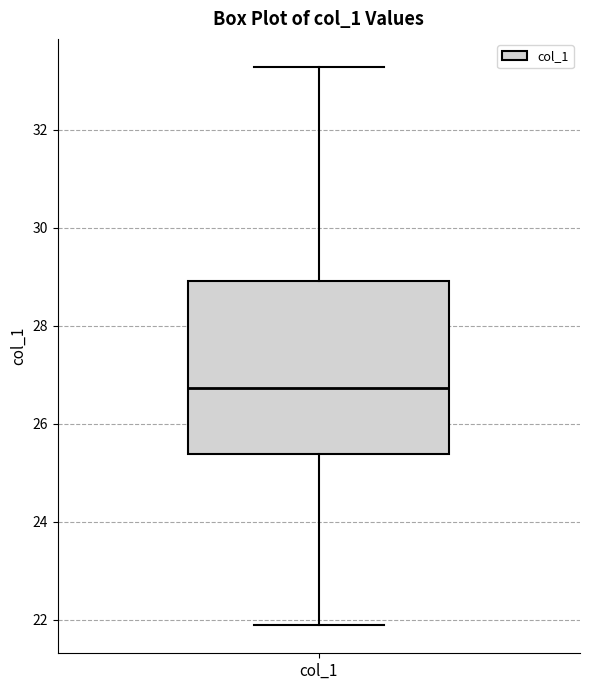

Where is the lower edge of the box for col_1 on the y-axis? The values are not printed on the chart, so give them approximately, as read against the axis.

25.4